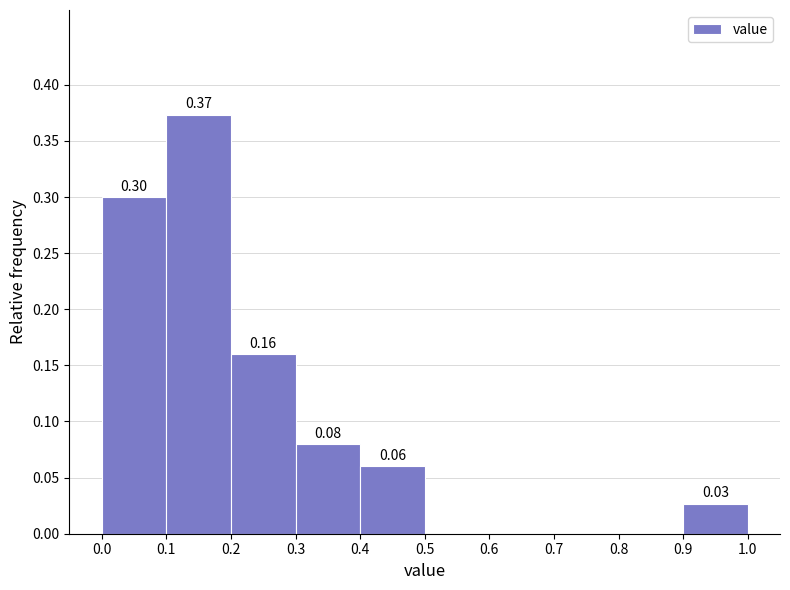

Over which range of the x-axis is the bar tallest?

0.1 to 0.2